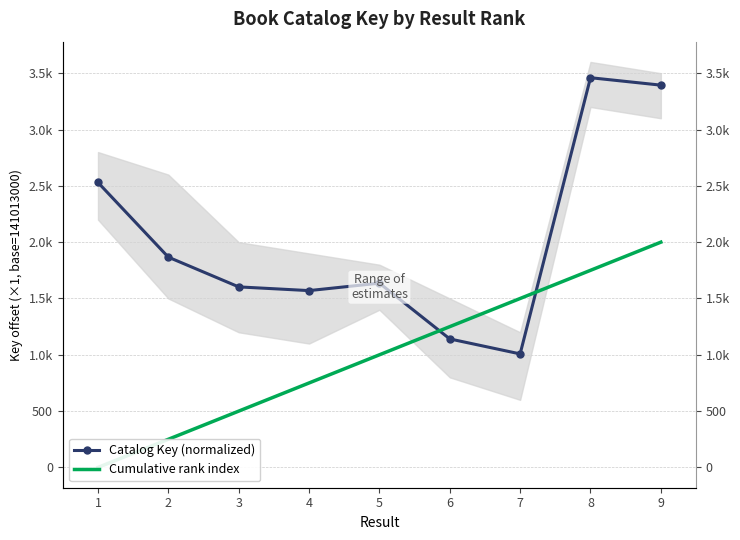

What is the sum of the Catalog Key (normalized) values at 7 and 9?

4402